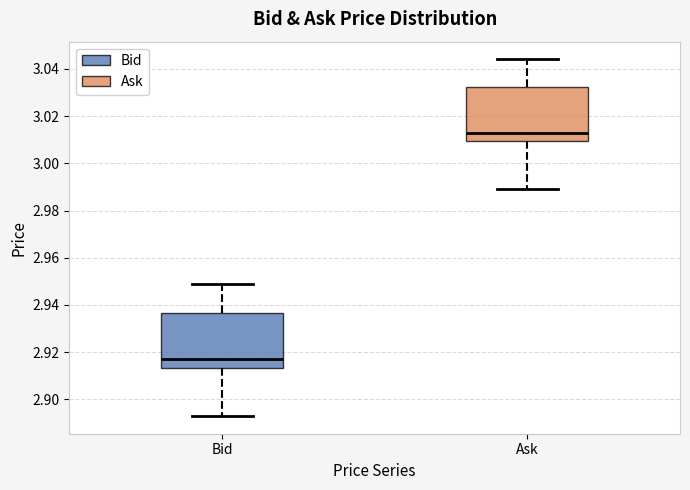

Reading left to right, read every box against the y-axis: the position of its median line, the range the box covers, and the ends of its whiskers. The values are not printed on the chart, so give them approximately, as read against the axis.

Bid: median 2.918, box 2.914 to 2.936, whiskers 2.894 to 2.950
Ask: median 3.014, box 3.010 to 3.032, whiskers 2.990 to 3.044